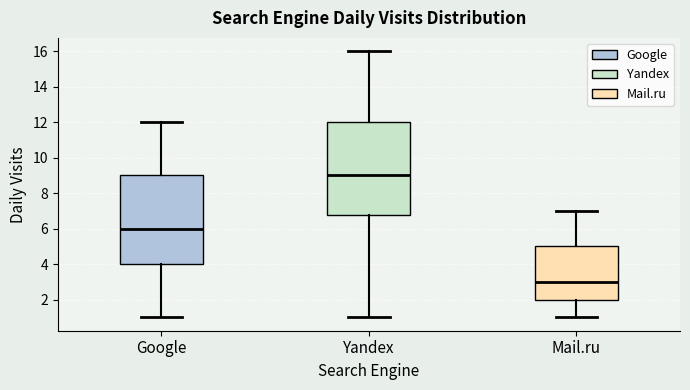

Reading left to right, read every box against the y-axis: the position of its median line, the range the box covers, and the ends of its whiskers. The values are not printed on the chart, so give them approximately, as read against the axis.

Google: median 6.0, box 4.0 to 9.0, whiskers 1.0 to 12.0
Yandex: median 9.0, box 6.8 to 12.0, whiskers 1.0 to 16.0
Mail.ru: median 3.0, box 2.0 to 5.0, whiskers 1.0 to 7.0